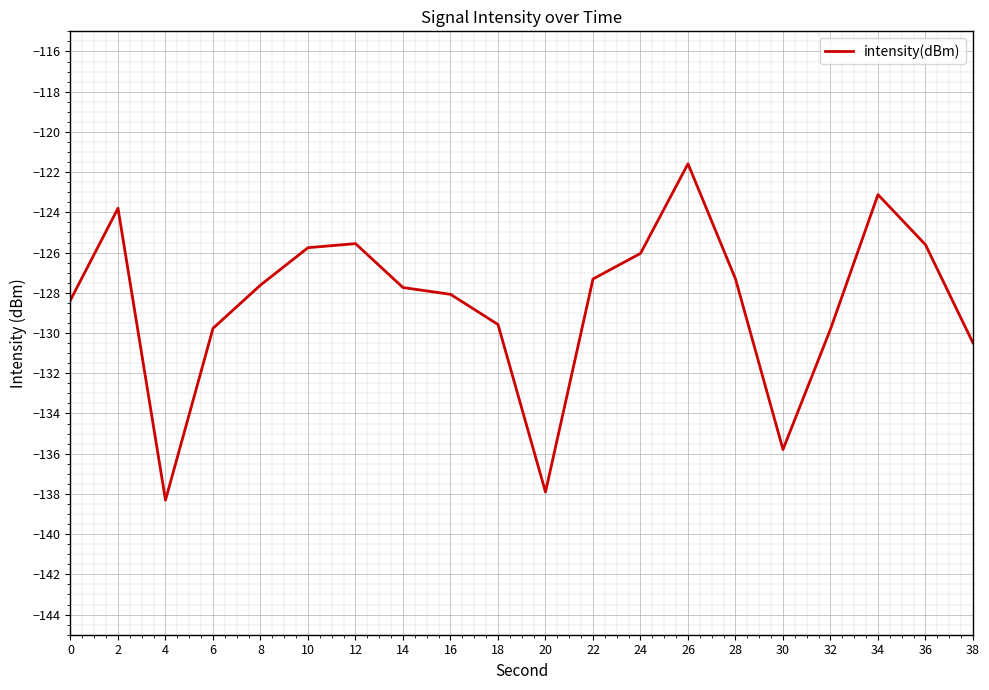

What is the approximate value at 8?

-127.6